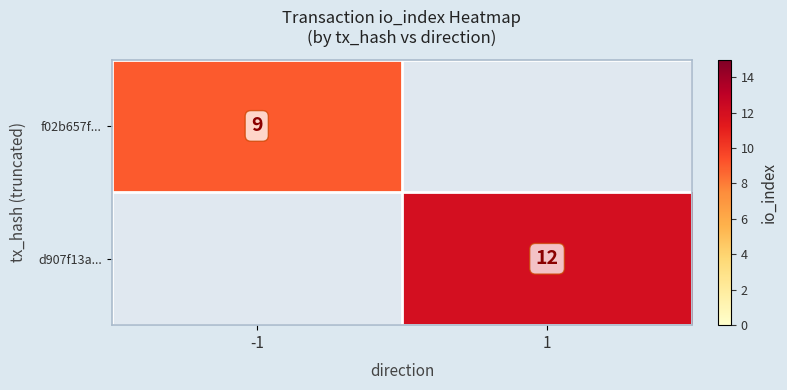

The value of f02b657f... at -1 is 9. True or false?

True